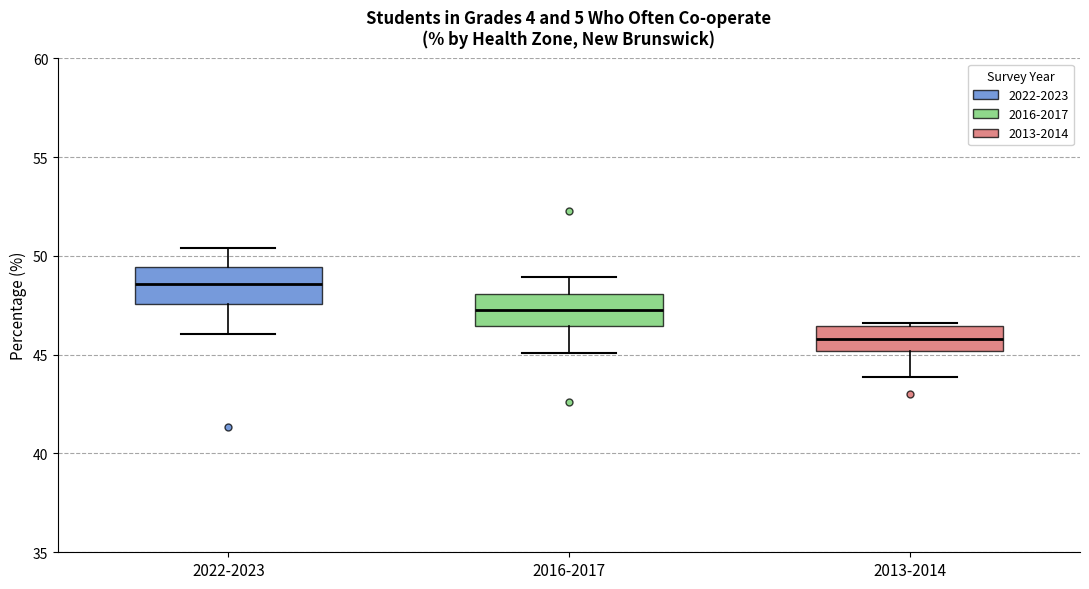

Reading left to right, transcribe this box plot: for each box, give where its median line is, the range the box spans, and where its two whiskers end, as read against the y-axis. The values are not printed on the chart, so give them approximately, as read against the axis.

2022-2023: median 48.5, box 47.5 to 49.5, whiskers 46.0 to 50.5
2016-2017: median 47.0, box 46.5 to 48.0, whiskers 45.0 to 49.0
2013-2014: median 46.0, box 45.0 to 46.5, whiskers 44.0 to 46.5 (just above the box's upper edge)